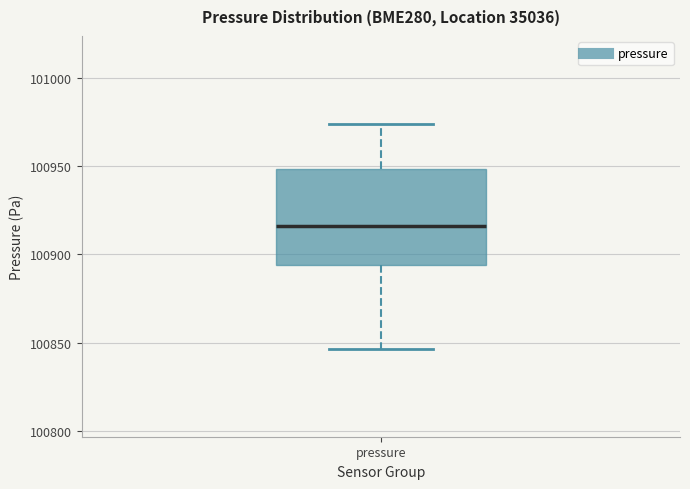

Read this box plot against the y-axis: the position of the median line, the range covered by the box, and the ends of both whiskers. The values are not printed on the chart, so give them approximately, as read against the axis.

median 100915, box 100895 to 100950, whiskers 100845 to 100975